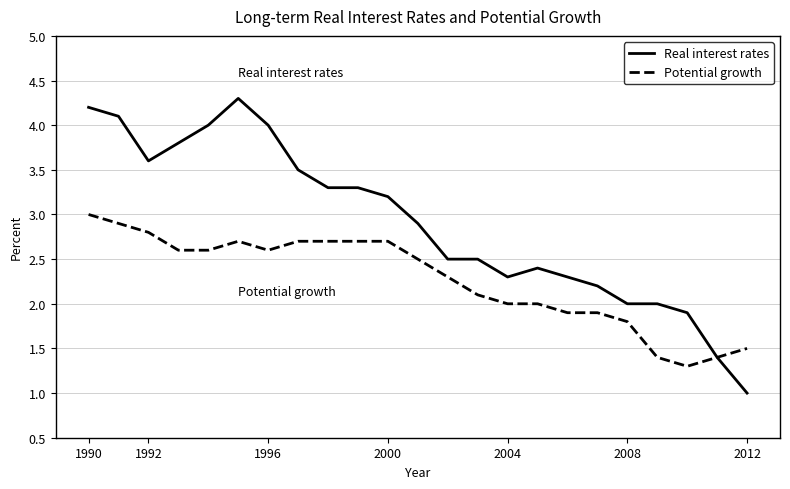

Rank the series by their maximum value, from highest to lowest.

Real interest rates, Potential growth